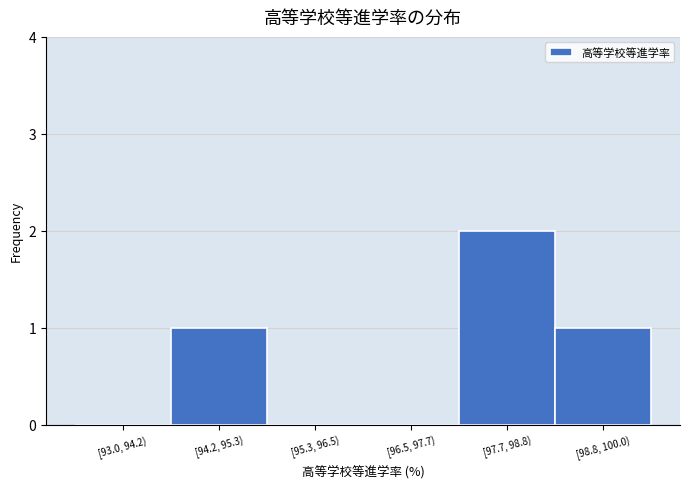

Reading left to right, what are all the values shown in this chart?

[93.0, 94.2)=0	[94.2, 95.3)=1	[95.3, 96.5)=0	[96.5, 97.7)=0	[97.7, 98.8)=2	[98.8, 100.0)=1